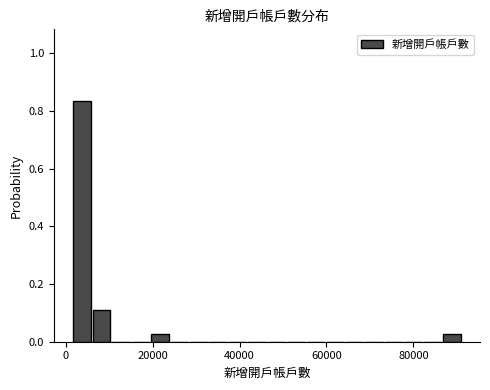

Around what value on the x-axis is the tallest bar? Give the approximate position of its centre, as read against the axis.

4000